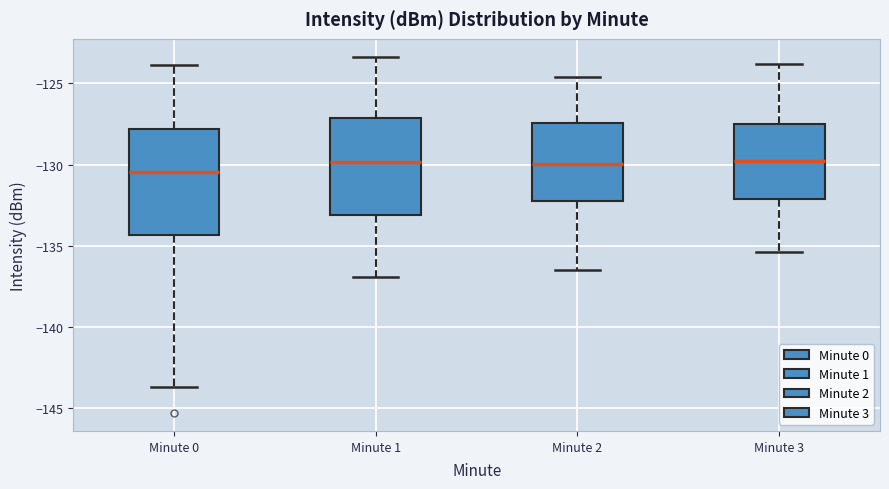

Reading left to right, transcribe this box plot: for each box, give where its median line is, the range the box spans, and where its two whiskers end, as read against the y-axis. The values are not printed on the chart, so give them approximately, as read against the axis.

Minute 0: median -130.5, box -134.5 to -128.0, whiskers -143.5 to -124.0
Minute 1: median -130.0, box -133.0 to -127.0, whiskers -137.0 to -123.5
Minute 2: median -130.0, box -132.0 to -127.5, whiskers -136.5 to -124.5
Minute 3: median -130.0, box -132.0 to -127.5, whiskers -135.5 to -124.0